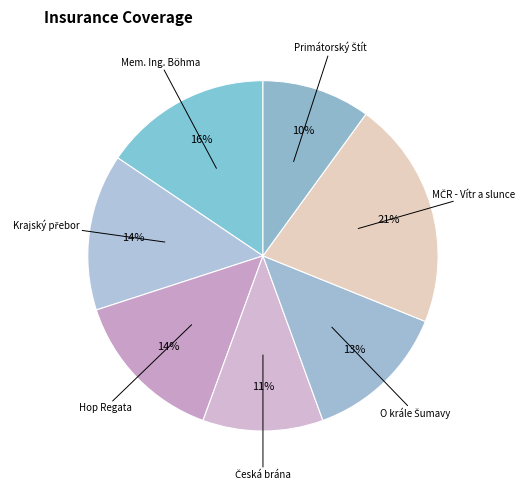

The Mem. Ing. Böhma slice represents 16% of the pie. True or false?

True